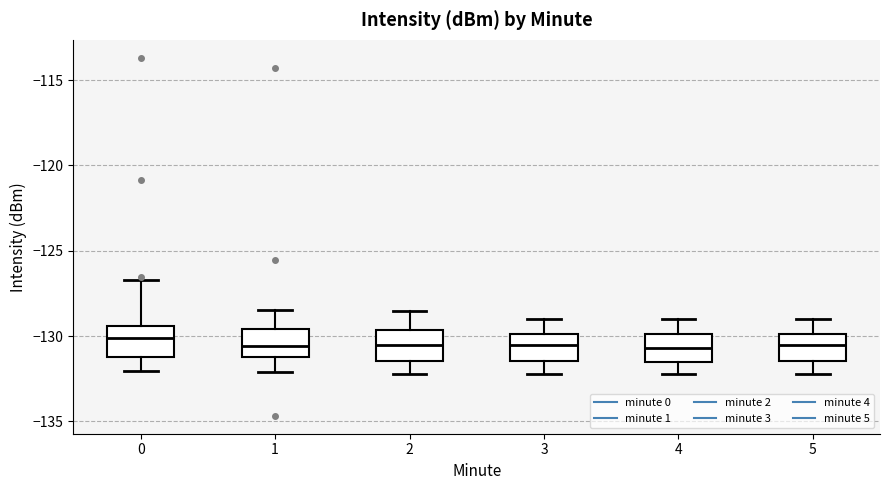

Where is the lower edge of the box at x = 0 on the y-axis? The values are not printed on the chart, so give them approximately, as read against the axis.

-131.0